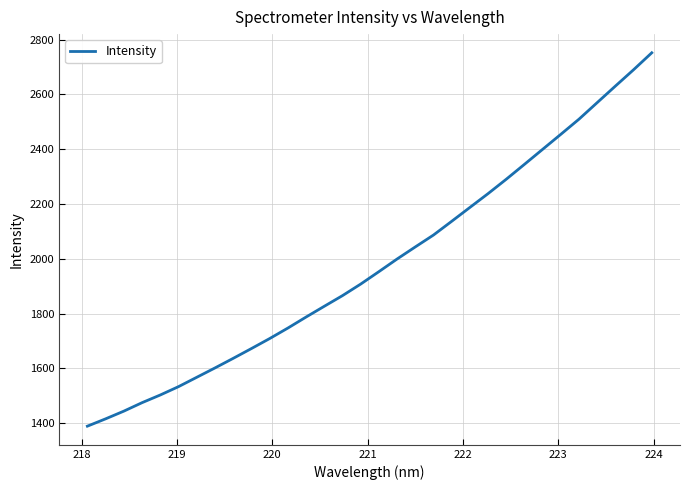

What is the minimum value shown in the chart?

1389.4